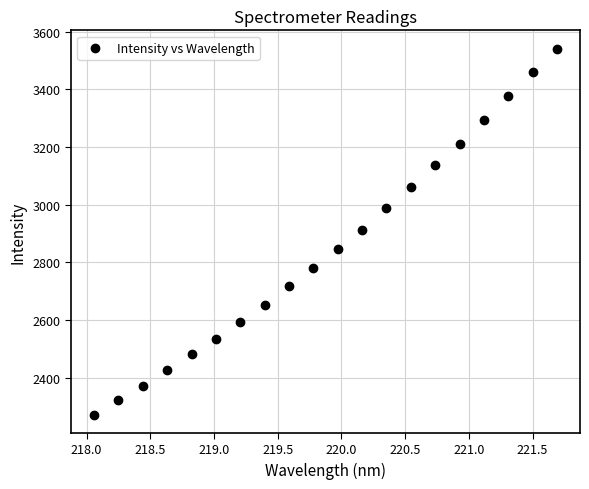

What is the range of X values (max minus min)?

3.6